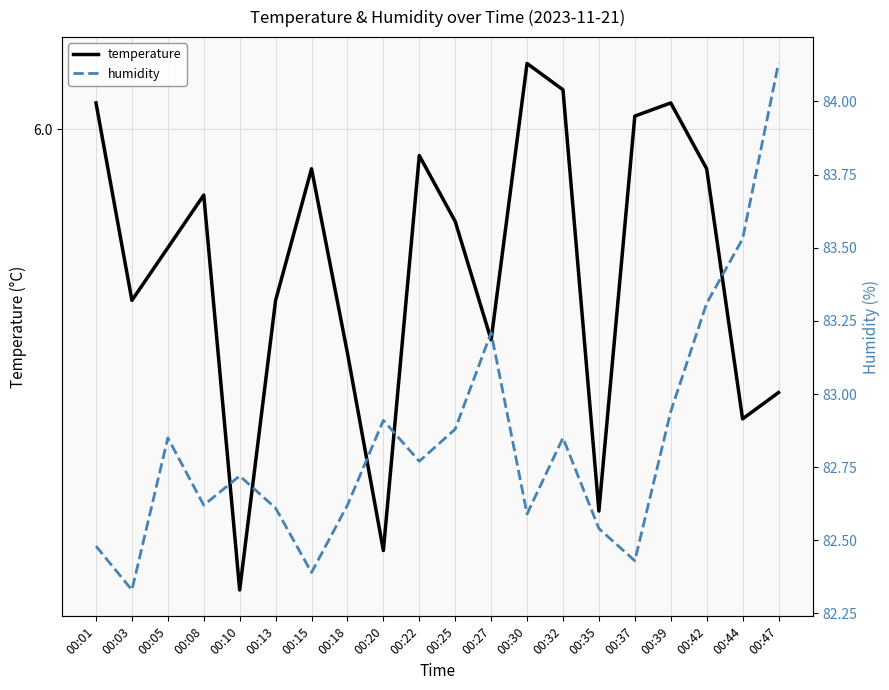

At 00:25, list the series in order from largest to smallest.

humidity, temperature